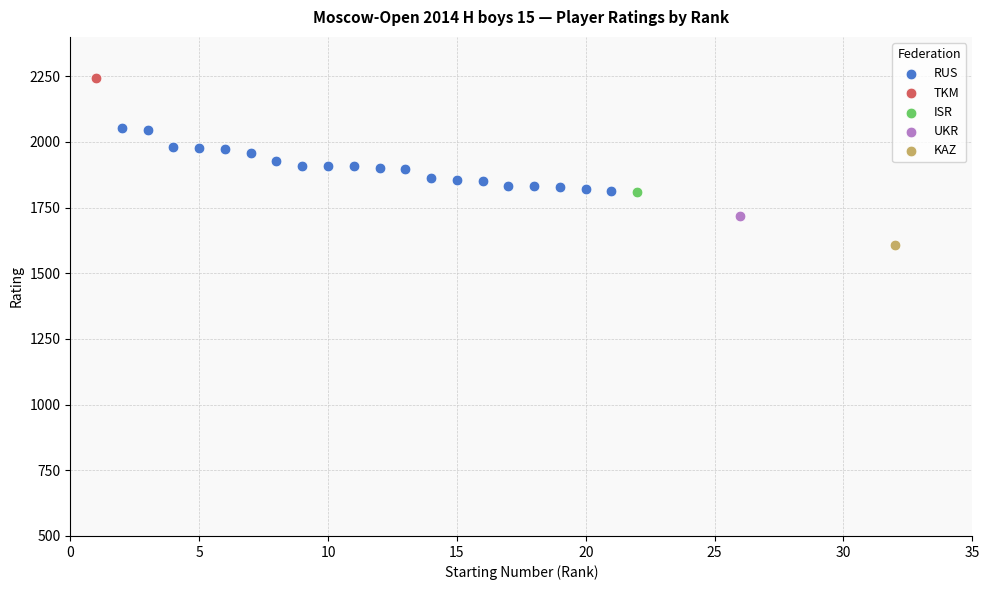

What are all the series names shown in the legend?

RUS, TKM, ISR, UKR, KAZ